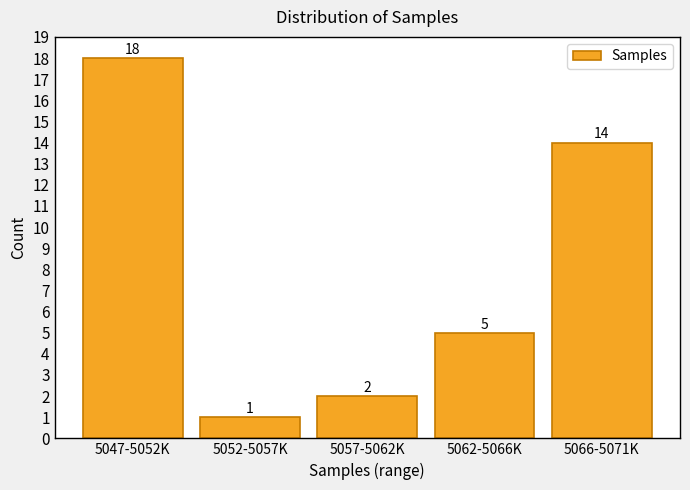

Reading left to right, transcribe all the data shown in this chart.

5047-5052K=18	5052-5057K=1	5057-5062K=2	5062-5066K=5	5066-5071K=14